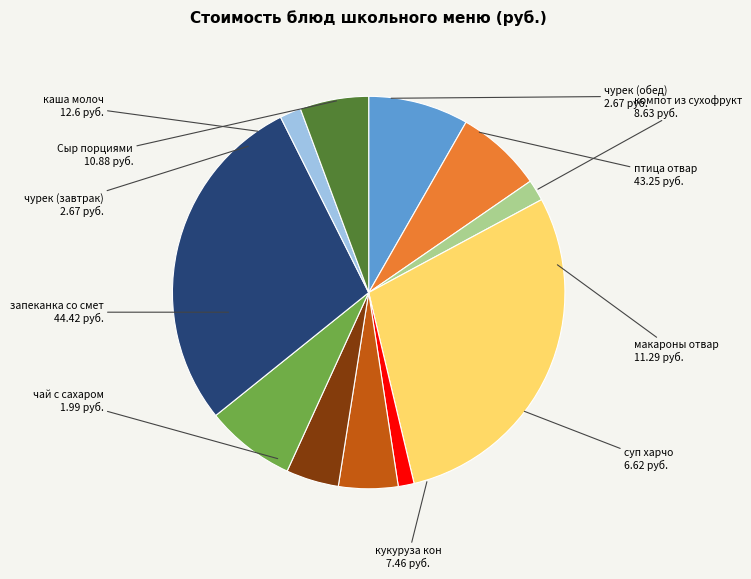

Is there a majority slice in this chart?

No